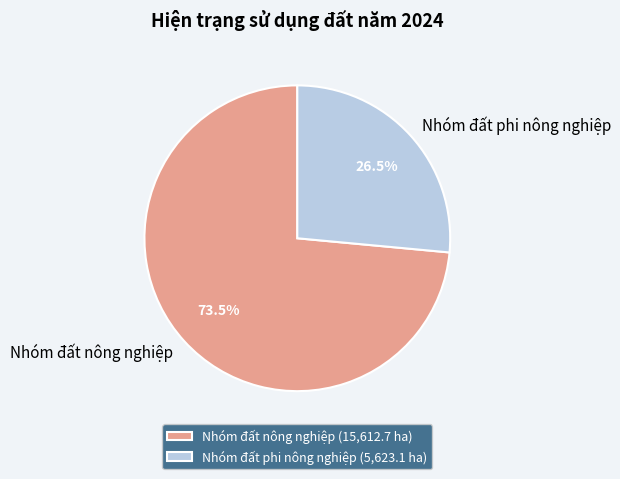

How many segments does this pie chart have?

2